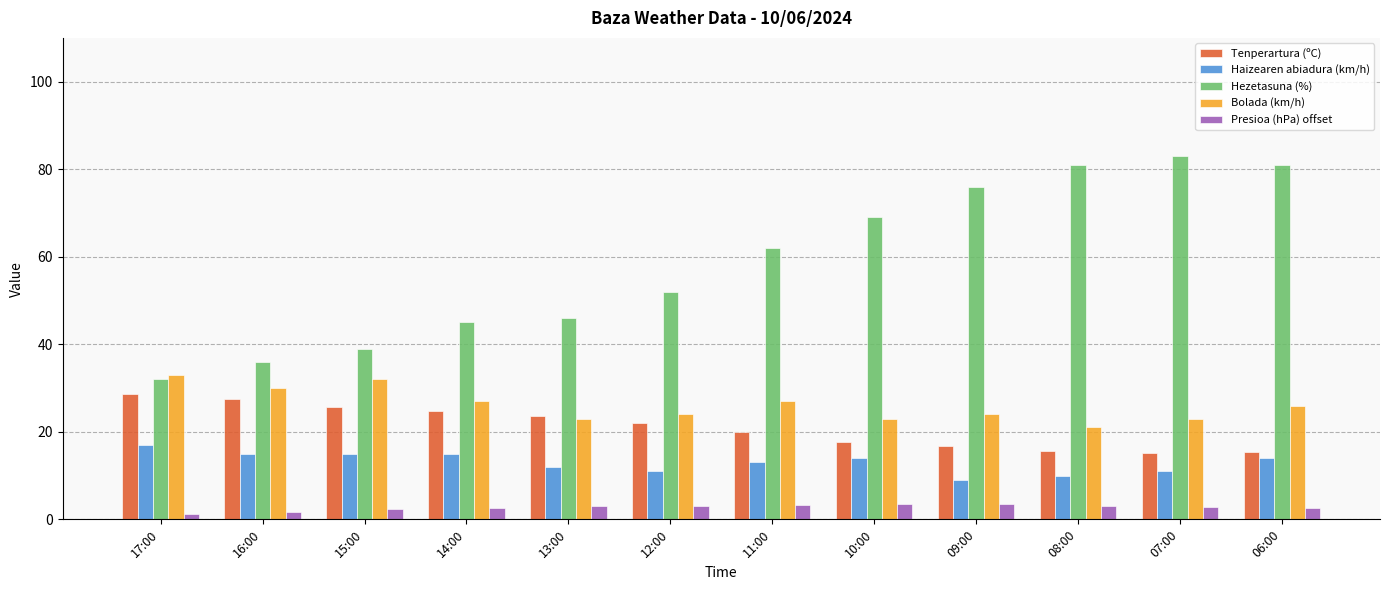

Count the number of data series in this chart.

5